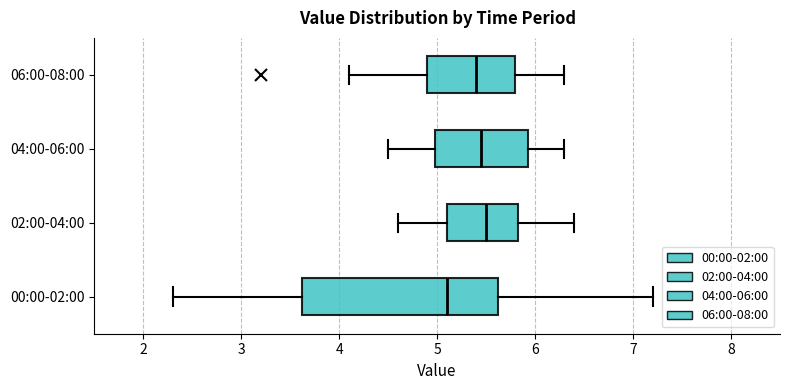

Reading bottom to top, transcribe this box plot: for each box, give where its median line is, the range the box spans, and where its two whiskers end, as read against the x-axis. The values are not printed on the chart, so give them approximately, as read against the axis.

00:00-02:00: median 5.1, box 3.6 to 5.6, whiskers 2.3 to 7.2
02:00-04:00: median 5.5, box 5.1 to 5.8, whiskers 4.6 to 6.4
04:00-06:00: median 5.5, box 5.0 to 5.9, whiskers 4.5 to 6.3
06:00-08:00: median 5.4, box 4.9 to 5.8, whiskers 4.1 to 6.3